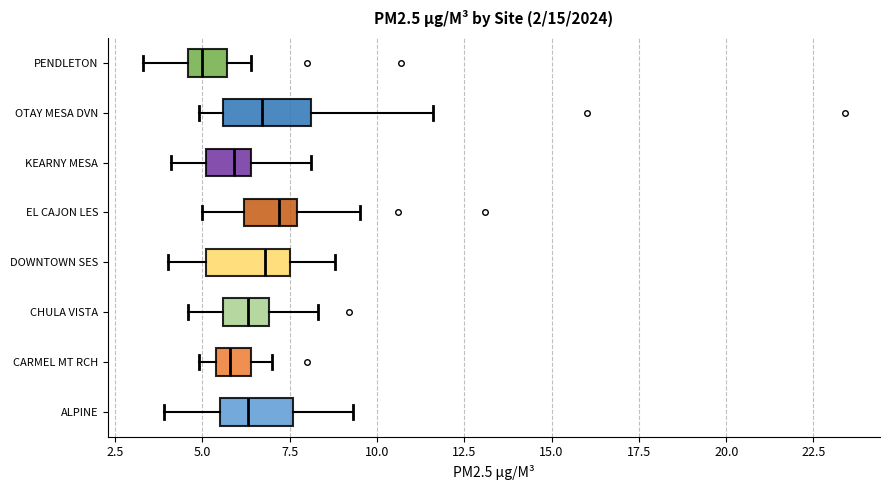

Where does the median line of the box for EL CAJON LES sit on the x-axis? The values are not printed on the chart, so give them approximately, as read against the axis.

7.0